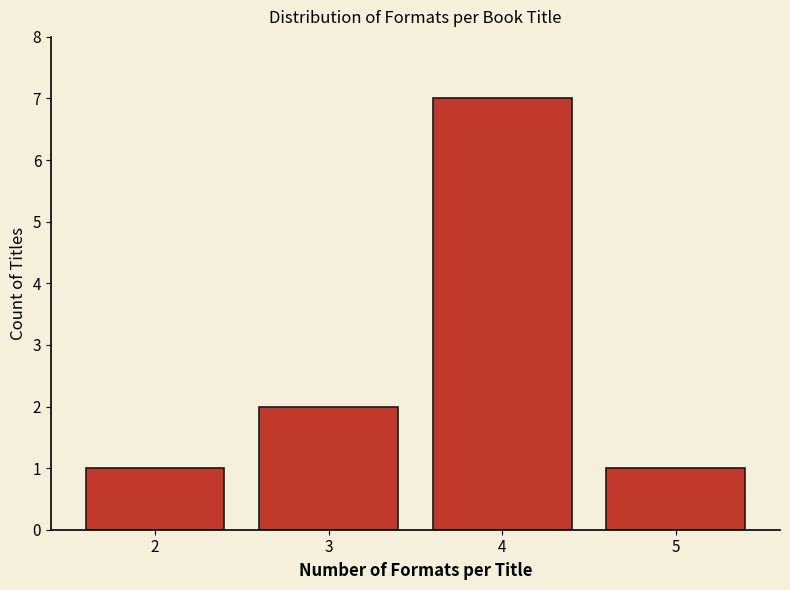

Reading left to right, list all the values displayed in this chart.

1	2	7	1